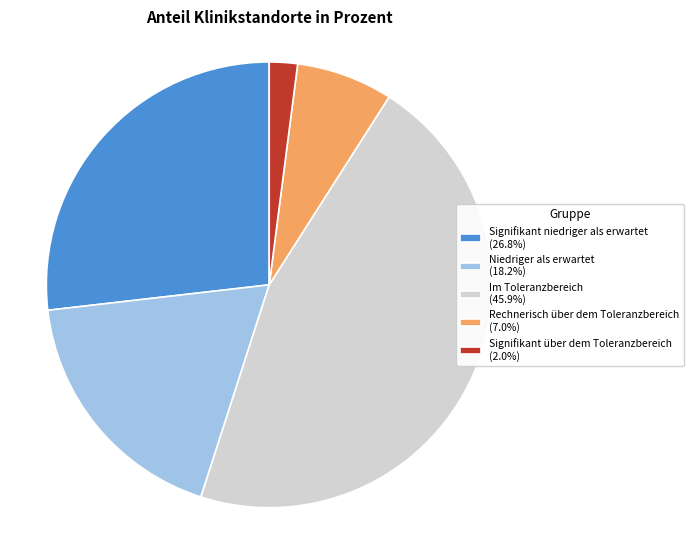

Does Rechnerisch über dem Toleranzbereich account for over 50% of the chart?

No